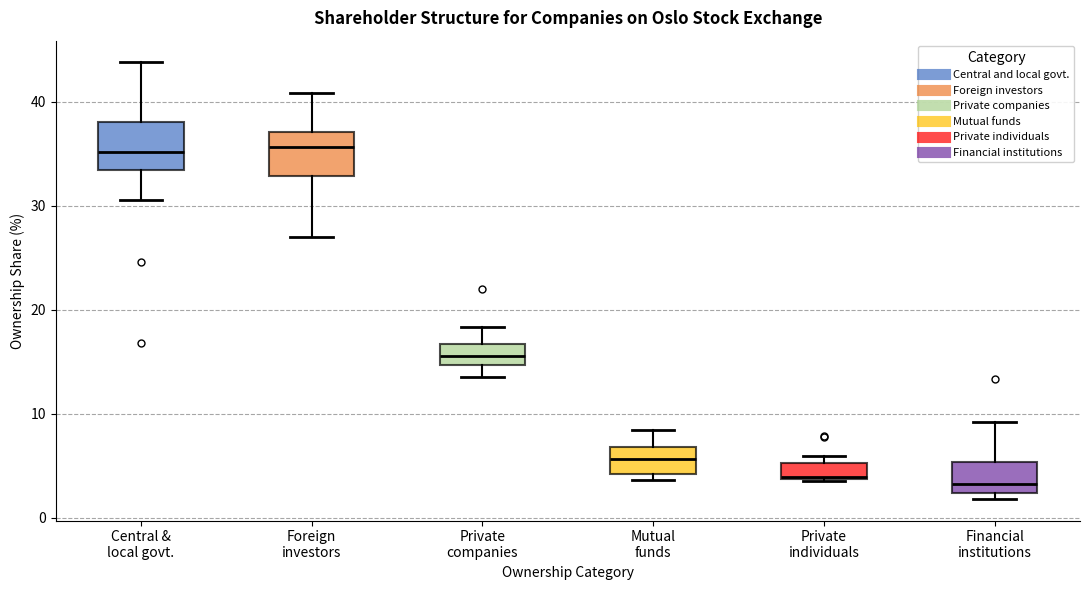

Reading left to right, read every box against the y-axis: the position of its median line, the range the box covers, and the ends of its whiskers. The values are not printed on the chart, so give them approximately, as read against the axis.

Central & local govt.: median 35, box 33 to 38, whiskers 31 to 44
Foreign investors: median 36, box 33 to 37, whiskers 27 to 41
Private companies: median 16, box 15 to 17, whiskers 14 to 18
Mutual funds: median 6, box 4 to 7, whiskers 4 (just below the box's lower edge) to 8
Private individuals: median 4, box 4 to 5, whiskers 4 to 6
Financial institutions: median 3, box 2 to 5, whiskers 2 (just below the box's lower edge) to 9